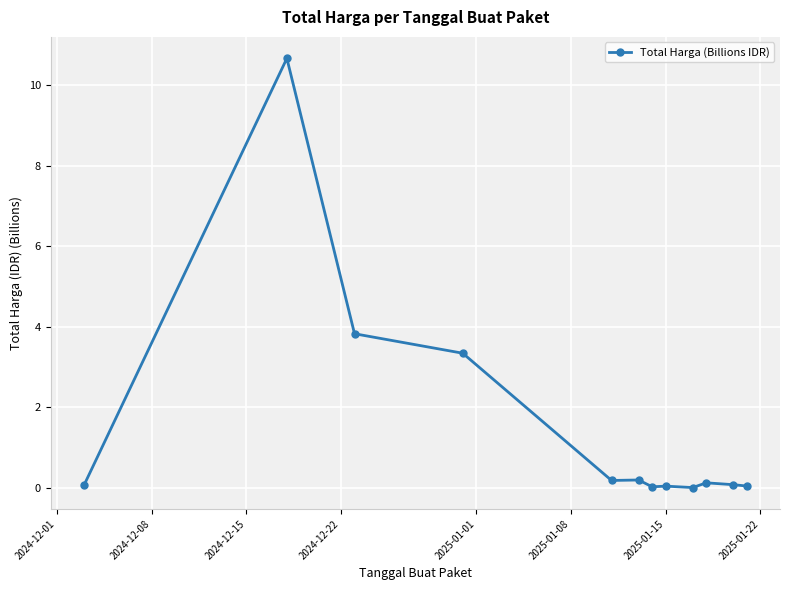

True or false: the data has more than 1 interior local peaks.

True